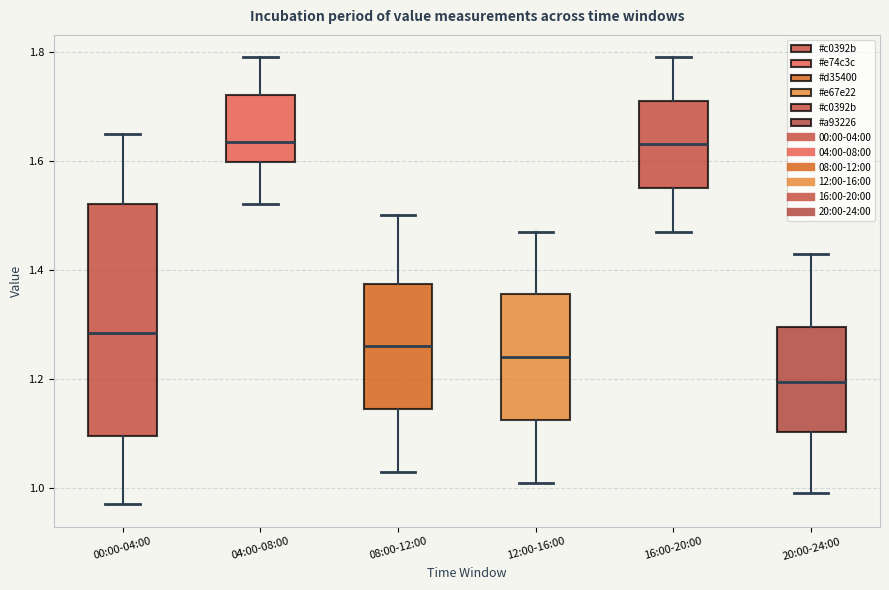

Where does the lower whisker of the box for 16:00-20:00 end on the y-axis? The values are not printed on the chart, so give them approximately, as read against the axis.

1.48